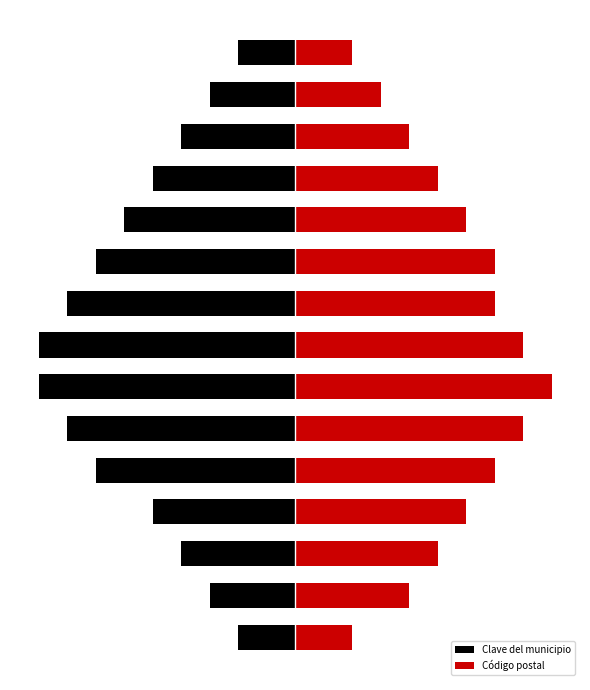

What is the difference between the second highest and minimum values in the Código postal series?

6